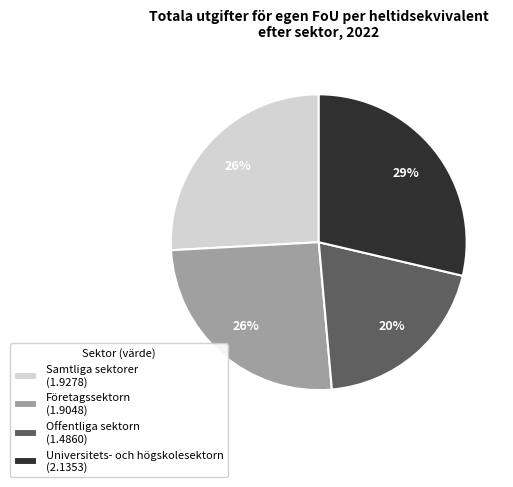

To the nearest percent, what portion does Samtliga sektorer represent?

26%